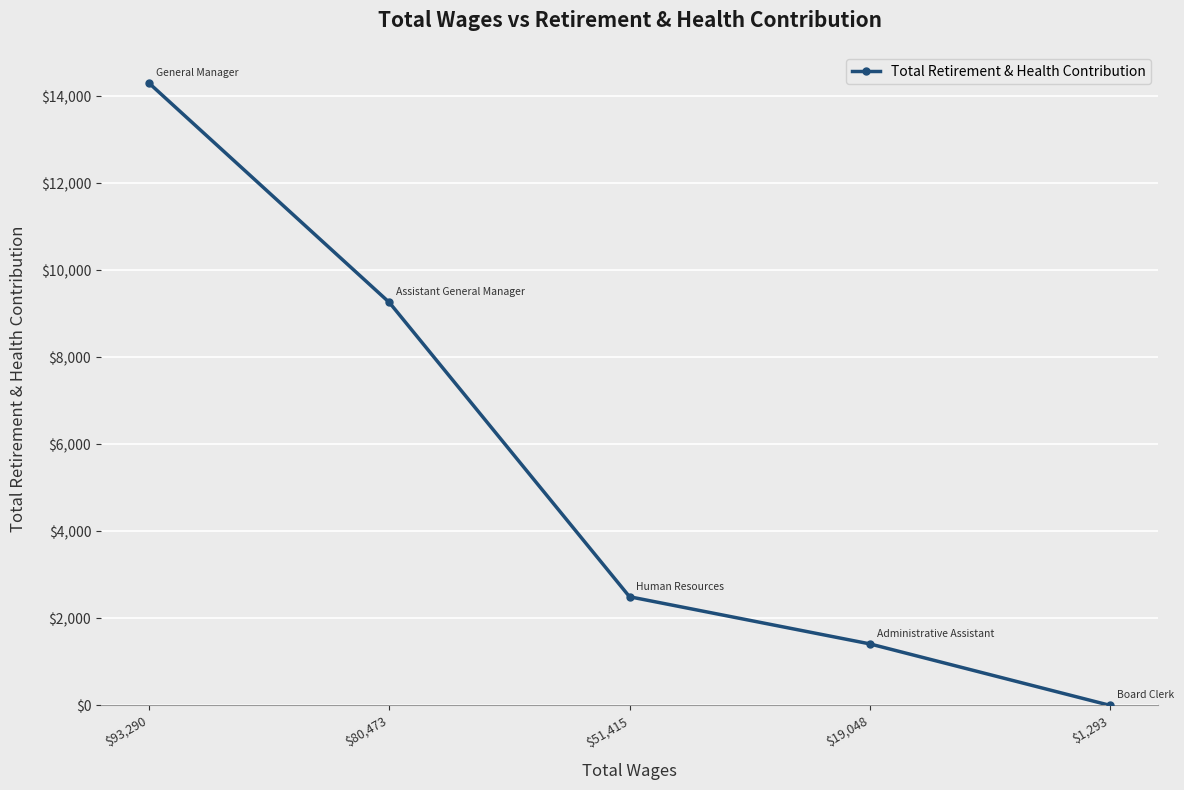

List the labels in order of value, smallest first.

$1,293, $19,048, $51,415, $80,473, $93,290